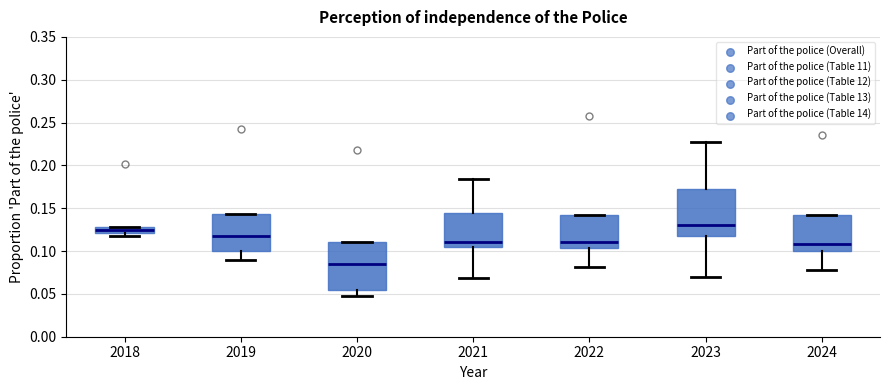

Which box's median line is the highest?

2023